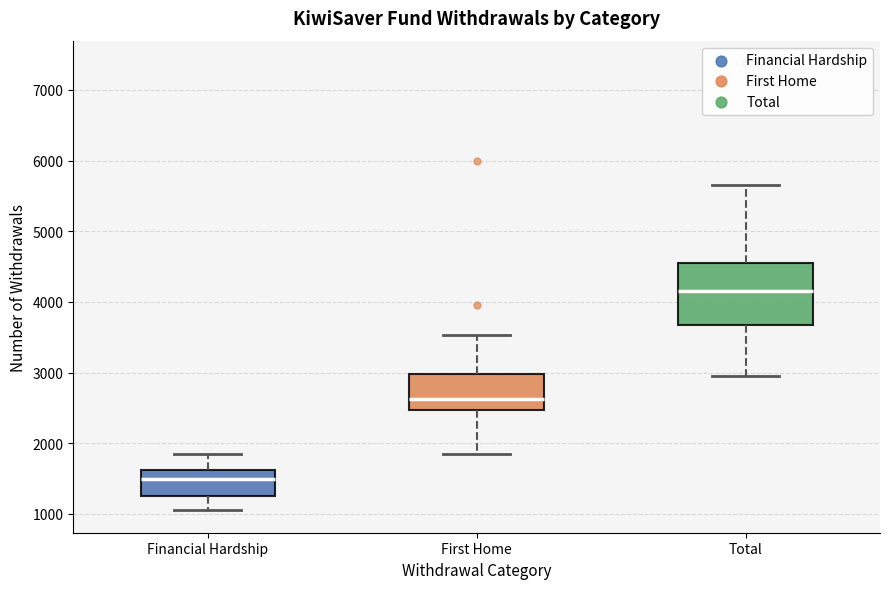

Where does the upper whisker of the box for First Home end on the y-axis? The values are not printed on the chart, so give them approximately, as read against the axis.

3500